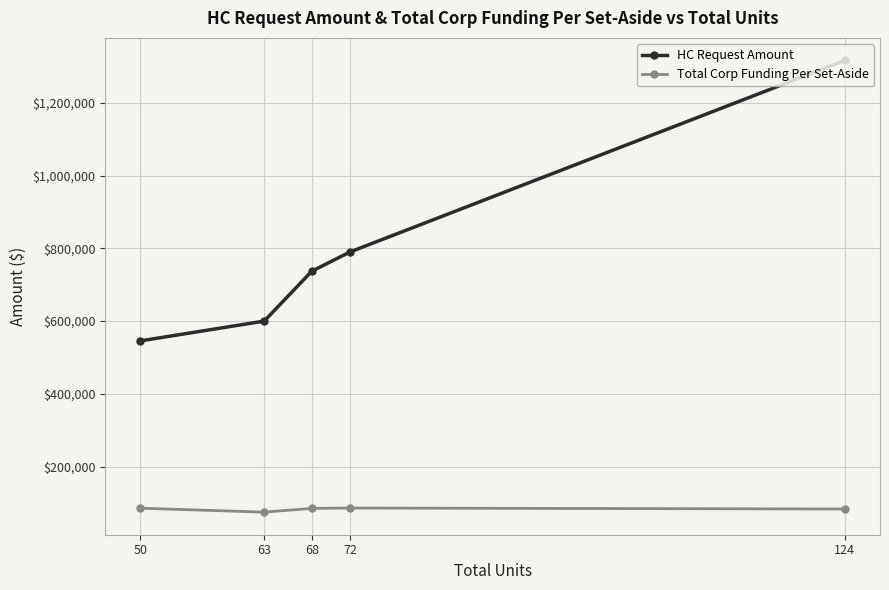

Where is HC Request Amount nearest to the value 931228?

72